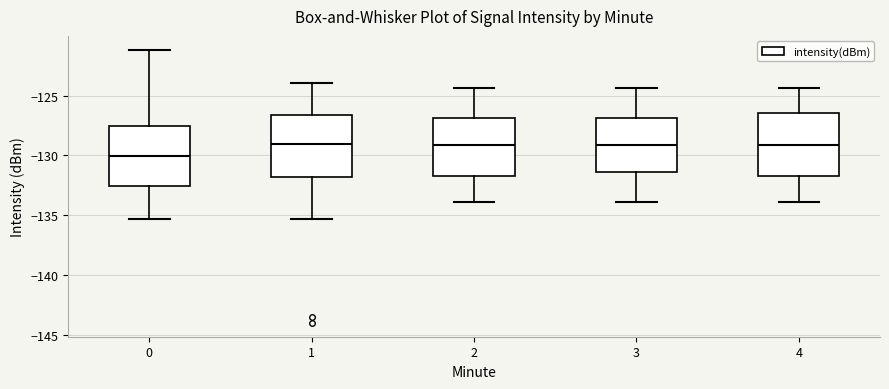

Where does the upper whisker of the box at x = 0 end on the y-axis? The values are not printed on the chart, so give them approximately, as read against the axis.

-121.0